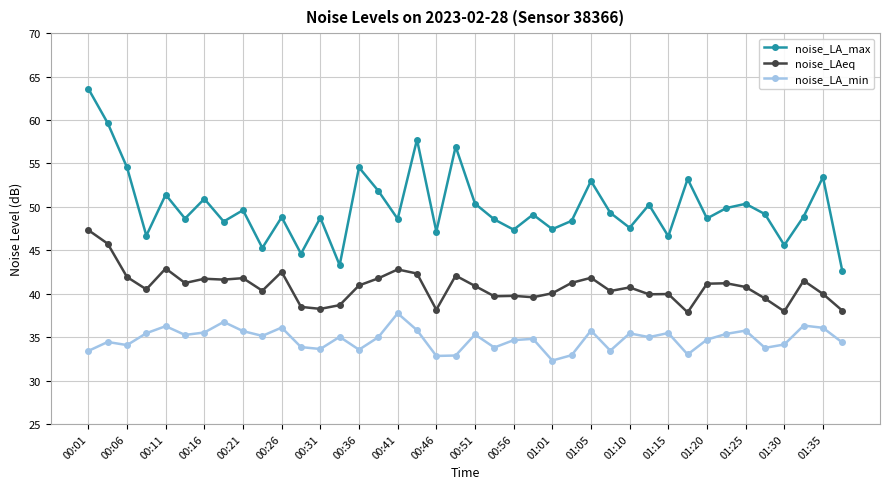

What is the difference between the second highest and second lowest values in the noise_LA_max series?

16.4